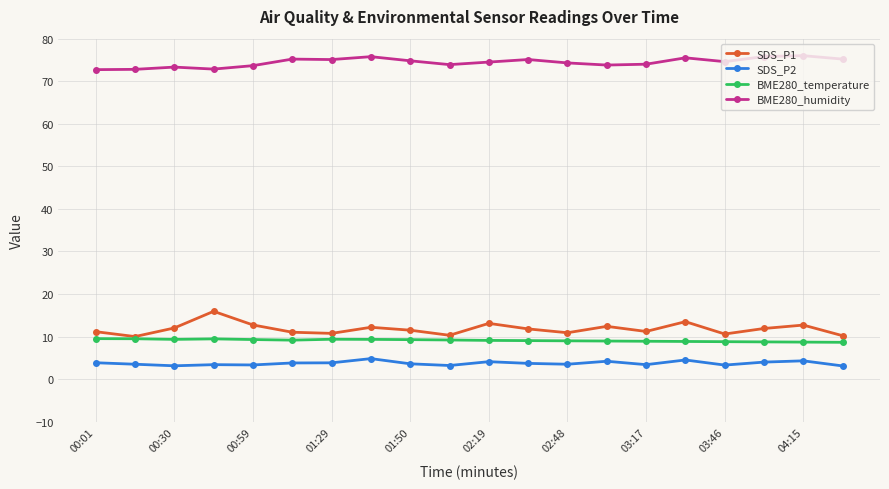

What is the average value of the BME280_humidity series?

74.4